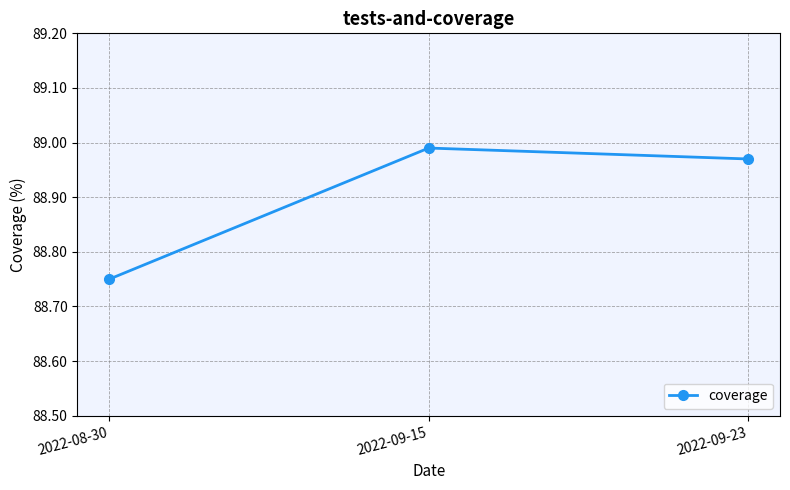

What position from the right is 2022-09-15?

2